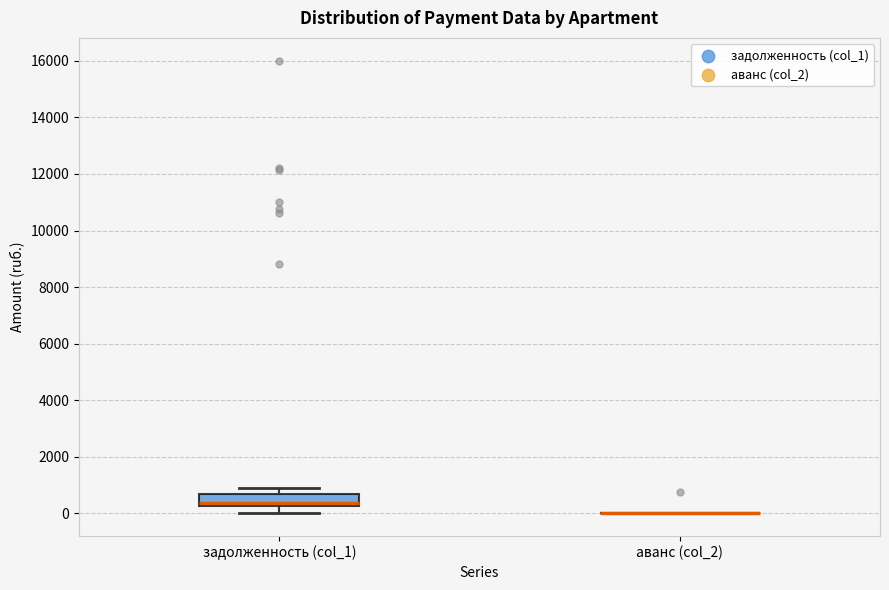

Comparing the boxes themselves (not the whiskers), which one is the tallest?

задолженность (col_1)